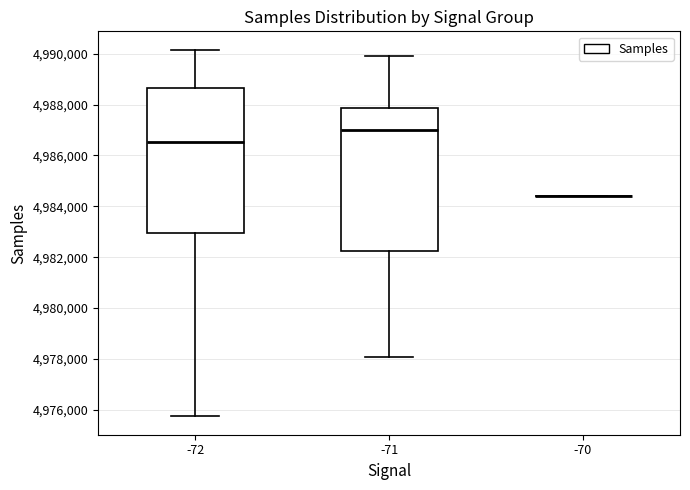

Where is the upper edge of the box at x = -72 on the y-axis? The values are not printed on the chart, so give them approximately, as read against the axis.

4988600